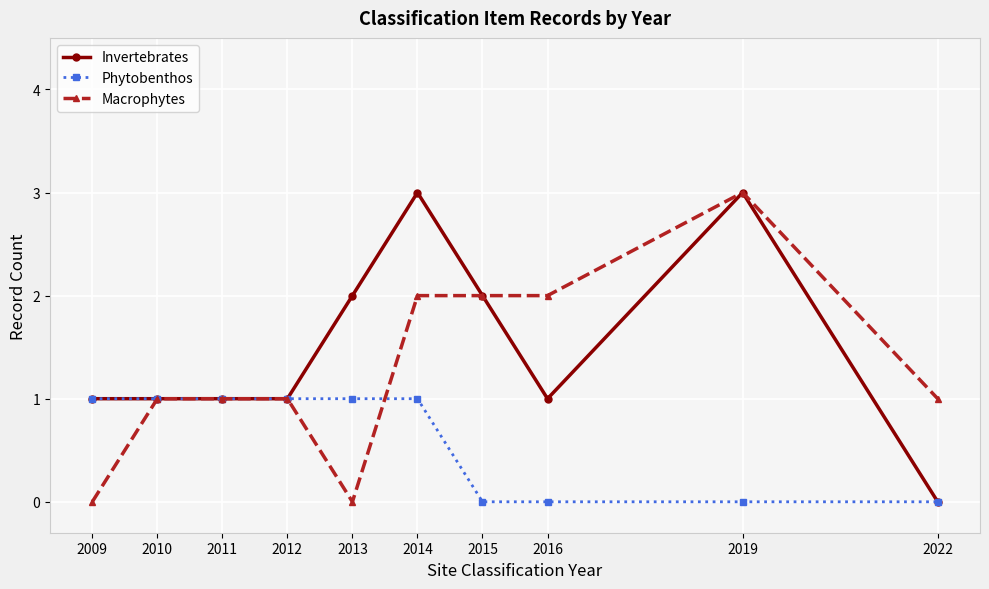

Count the number of categories in the chart.

10